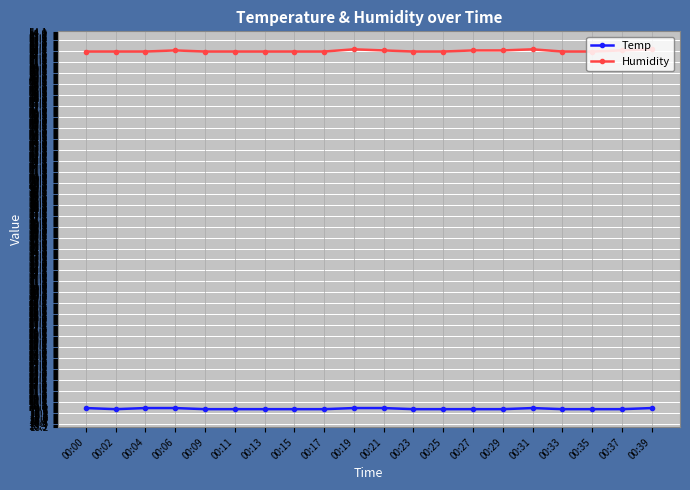

Which series has the largest total across all categories?

Humidity